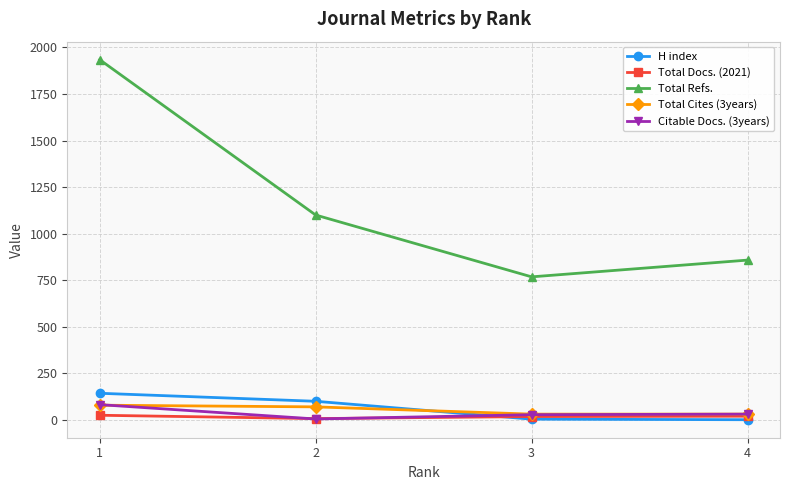

True or false: Citable Docs. (3years) has more than 2 points higher than both neighbors.

False